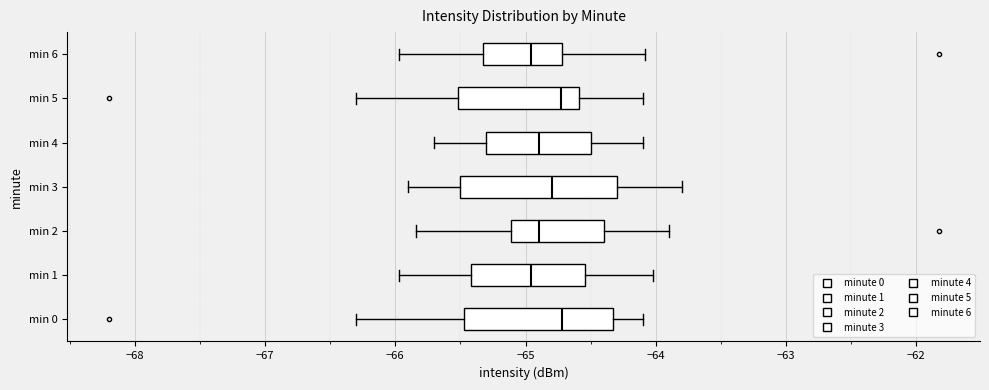

Reading bottom to top, read every box against the x-axis: the position of its median line, the range the box covers, and the ends of its whiskers. The values are not printed on the chart, so give them approximately, as read against the axis.

min 0: median -64.7, box -65.5 to -64.3, whiskers -66.3 to -64.1
min 1: median -65.0, box -65.4 to -64.5, whiskers -66.0 to -64.0
min 2: median -64.9, box -65.1 to -64.4, whiskers -65.8 to -63.9
min 3: median -64.8, box -65.5 to -64.3, whiskers -65.9 to -63.8
min 4: median -64.9, box -65.3 to -64.5, whiskers -65.7 to -64.1
min 5: median -64.7, box -65.5 to -64.6, whiskers -66.3 to -64.1
min 6: median -65.0, box -65.3 to -64.7, whiskers -66.0 to -64.1